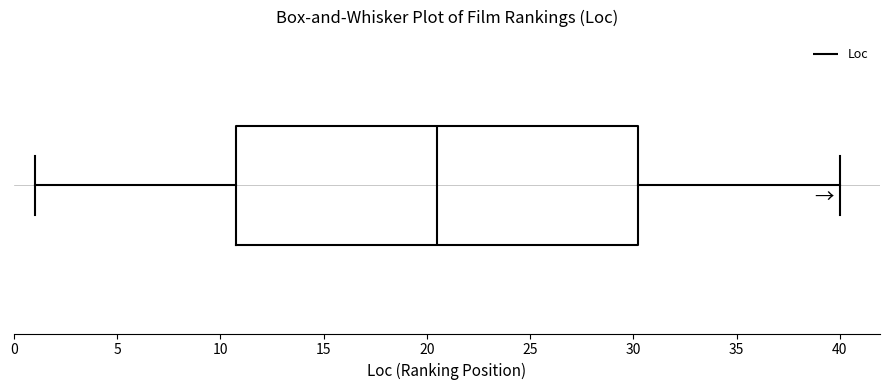

Where does the left whisker of the box end on the x-axis? The values are not printed on the chart, so give them approximately, as read against the axis.

1.0